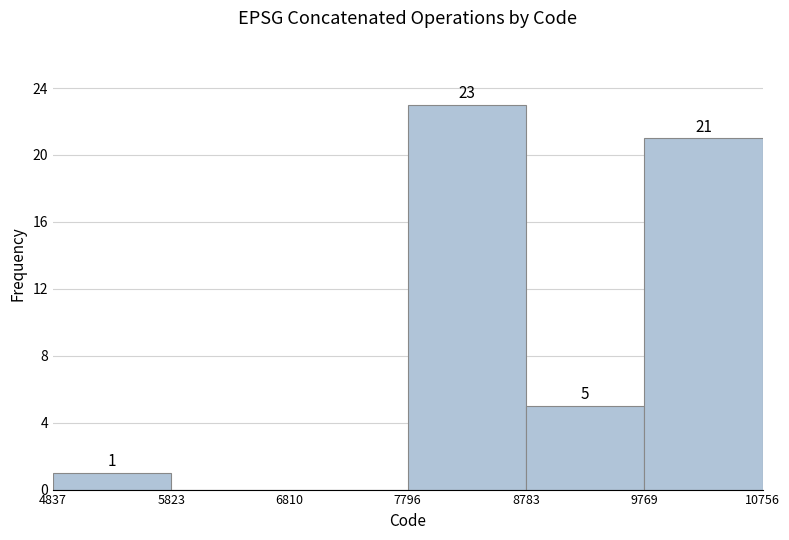

Which range on the x-axis has the tallest bar?

7796 to 8783